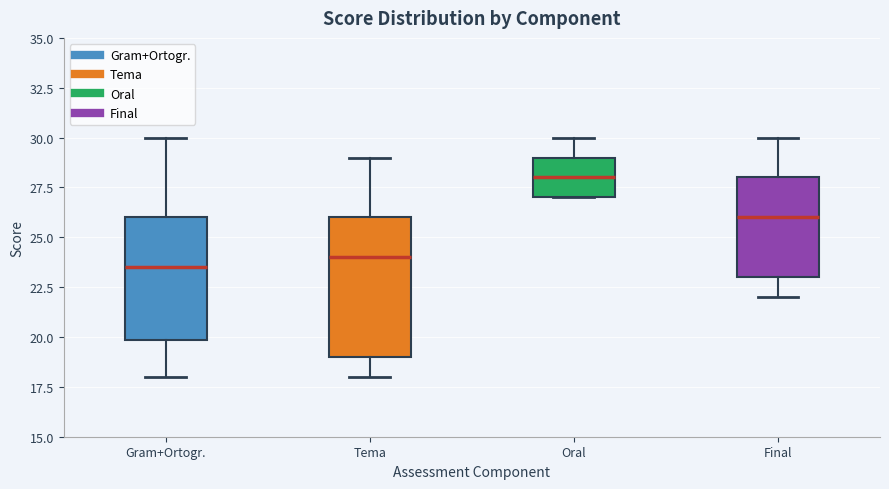

Which box is the tallest, from its lower edge to its upper edge?

Tema